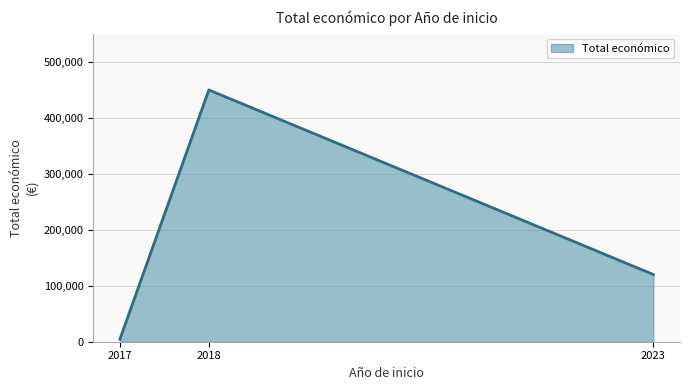

List the labels in order of value, smallest first.

2017, 2023, 2018